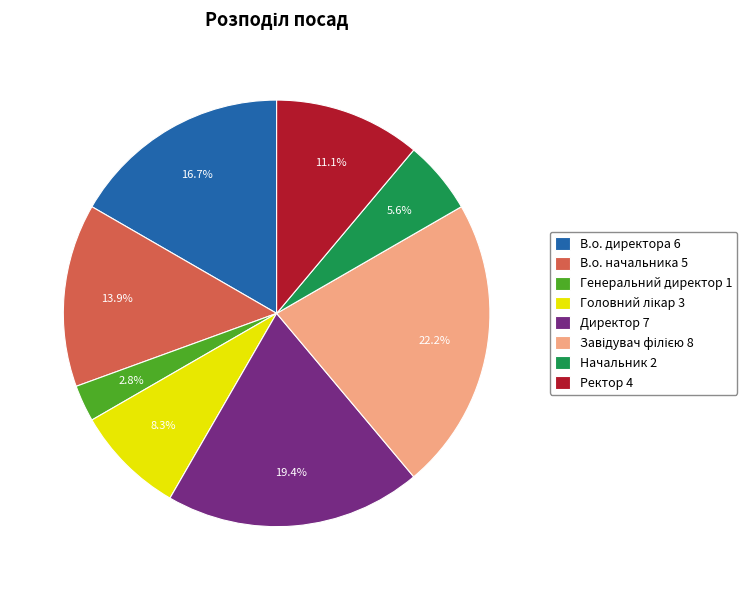

Approximately how many times larger is the value at Ректор 4 compared to В.о. директора 6?

0.7